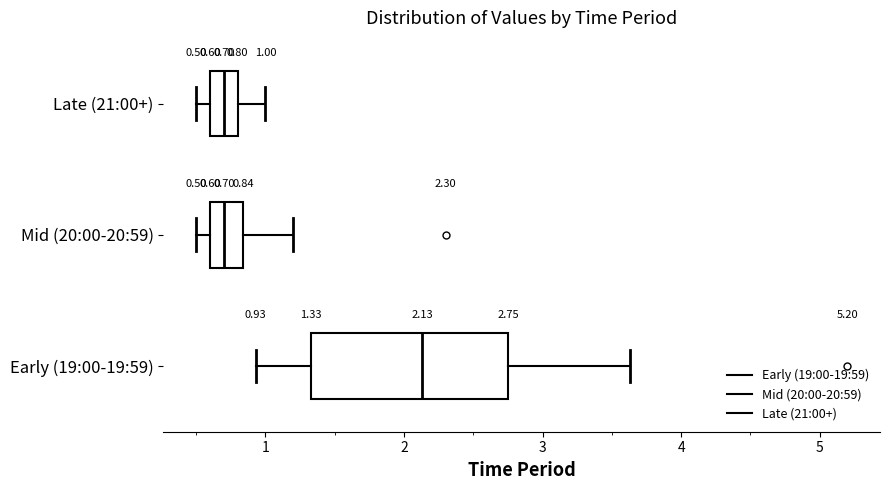

Which box is the widest, from its left edge to its right edge?

Early (19:00-19:59)